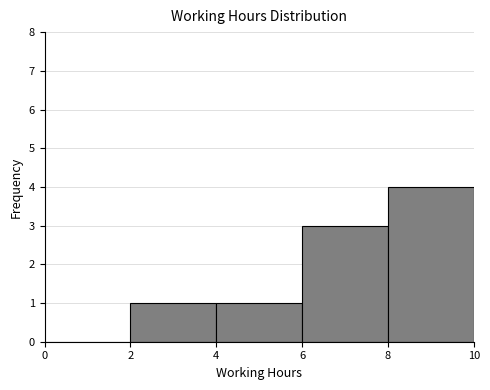

Over which range of the x-axis is the bar tallest?

8 to 10